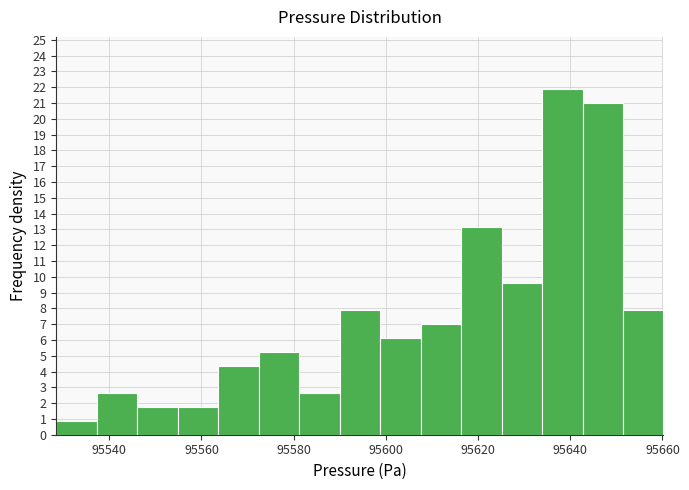

Reading left to right, transcribe this chart: for each bar, give the range it covers on the x-axis and its height. Neither the bar edges nor the heights are printed on the chart, so give them approximately, as read against the axes.

95528 to 95538: 0.9
95538 to 95546: 2.6
95546 to 95554: 1.8
95554 to 95564: 1.8
95564 to 95572: 4.4
95572 to 95582: 5.3
95582 to 95590: 2.6
95590 to 95598: 7.9
95598 to 95608: 6.1
95608 to 95616: 7.0
95616 to 95626: 13.1
95626 to 95634: 9.6
95634 to 95642: 21.9
95642 to 95652: 21.0
95652 to 95660: 7.9